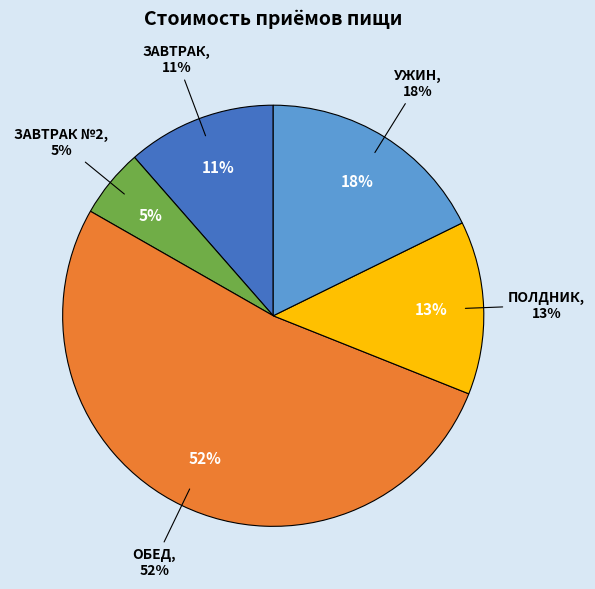

Between ЗАВТРАК №2 and ЗАВТРАК, which is larger?

ЗАВТРАК